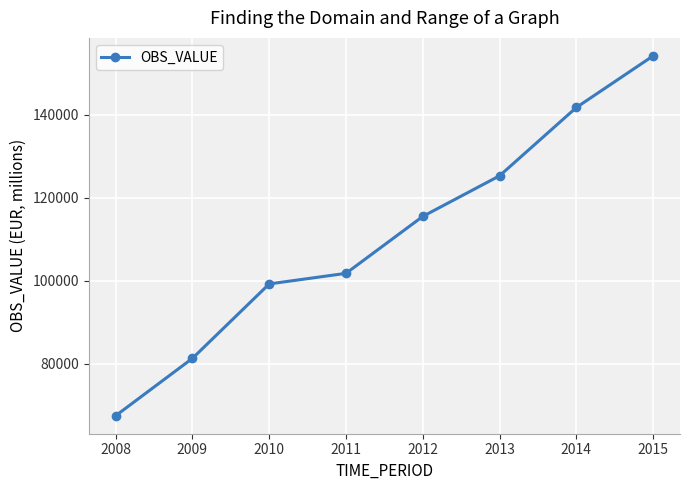

The chart shows a value of 83541.9 at 2014. True or false?

False